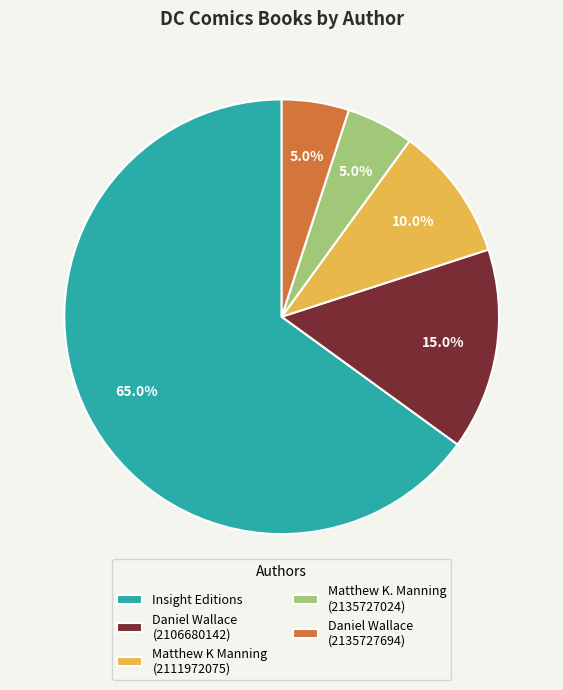

Count the number of slices in the pie.

5